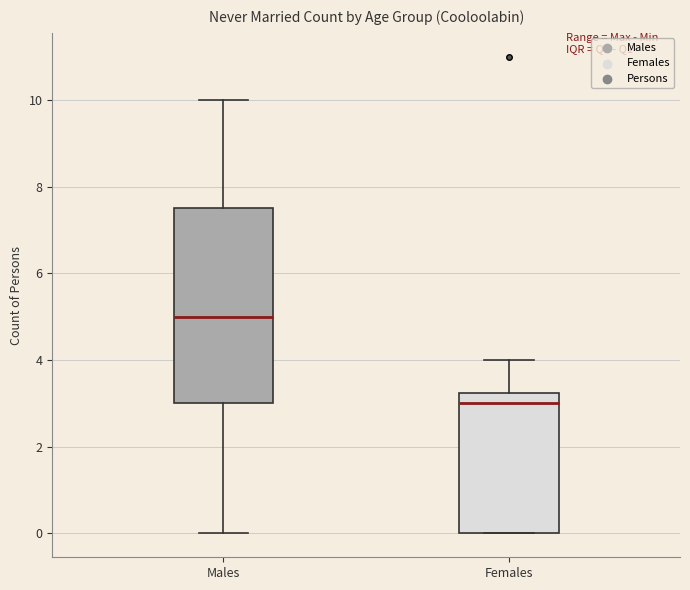

Which box is the tallest, from its lower edge to its upper edge?

Males